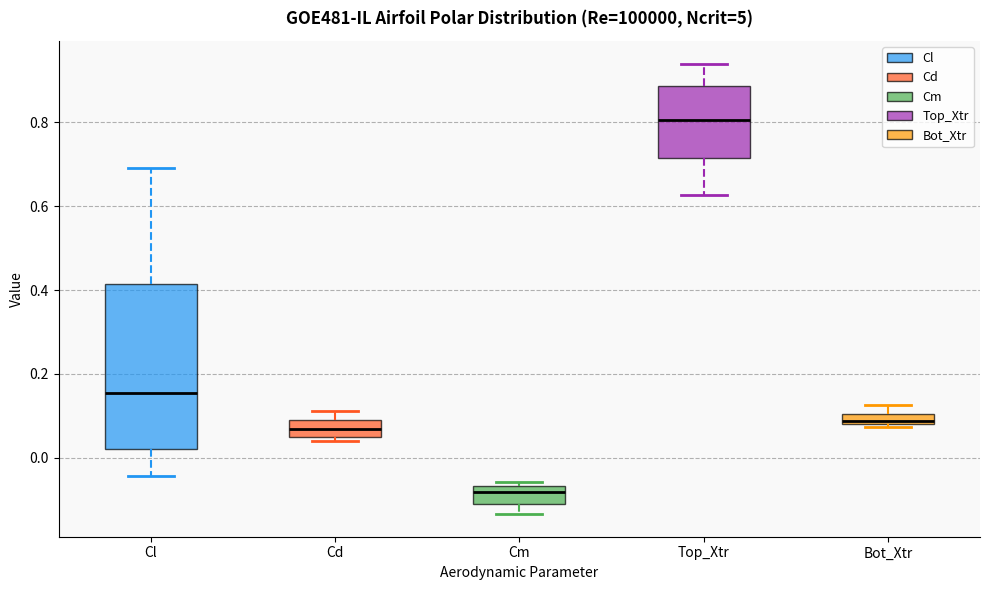

Which box has the lowest median line?

Cm